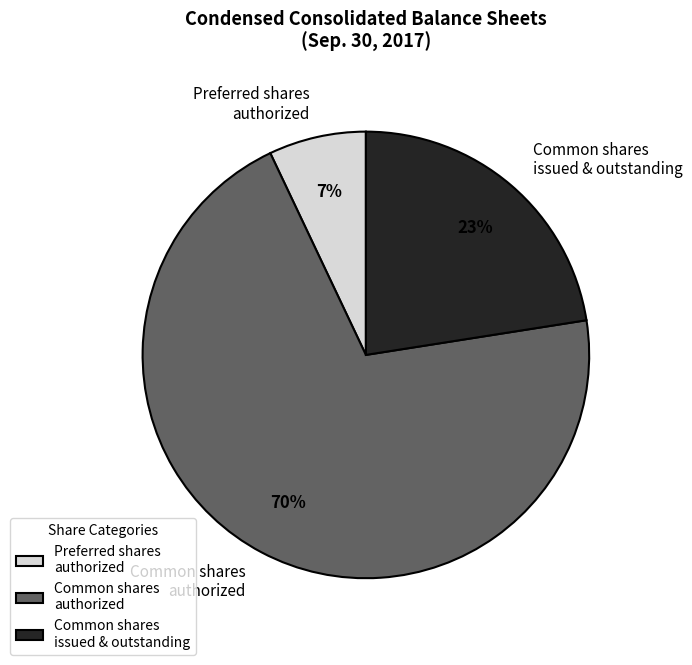

Do Common shares authorized and Preferred shares authorized together represent more than half of the pie?

Yes